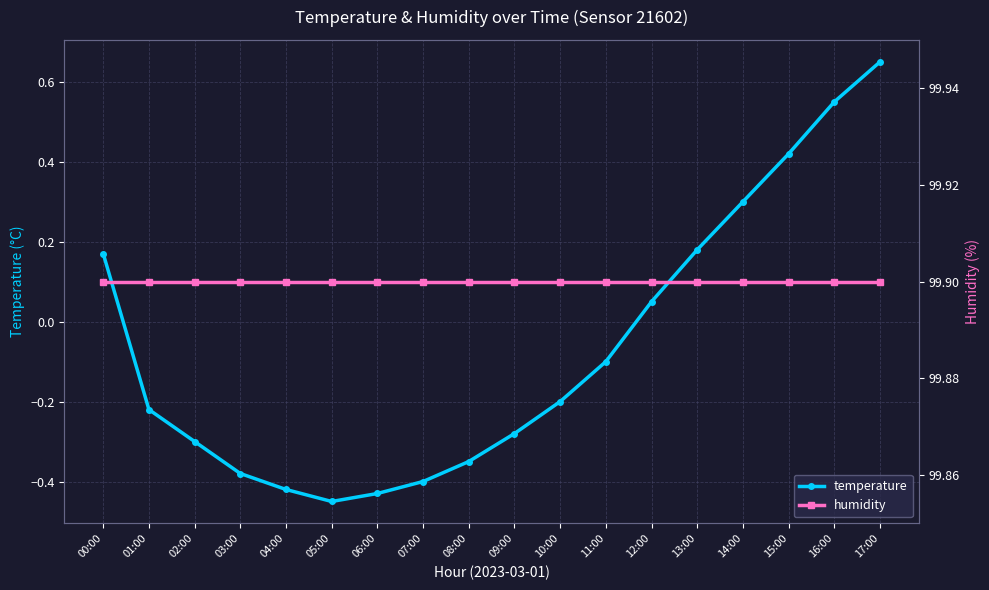

At which category is the sum across all series the highest?

17:00